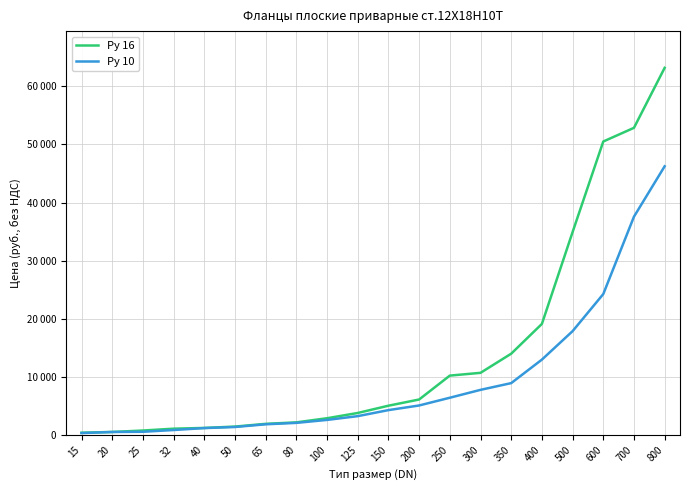

Is this an area chart (filled region under the line)?

No